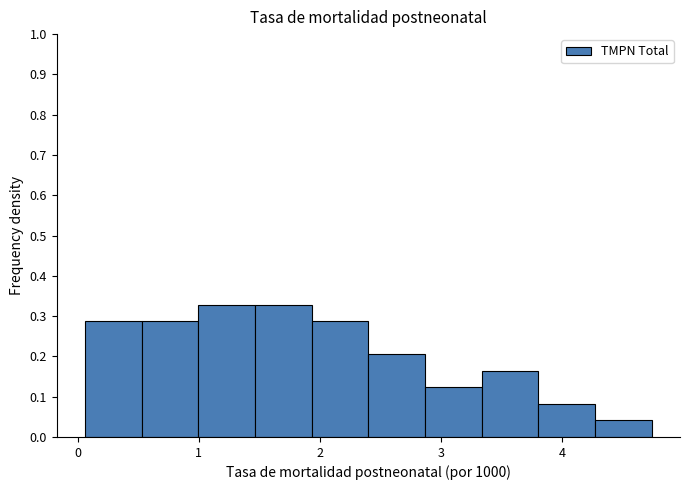

What is the height of the bar covering 3.3 to 3.8 on the x-axis? Neither the bar edges nor the heights are printed on the chart, so give them approximately, as read against the axes.

0.16